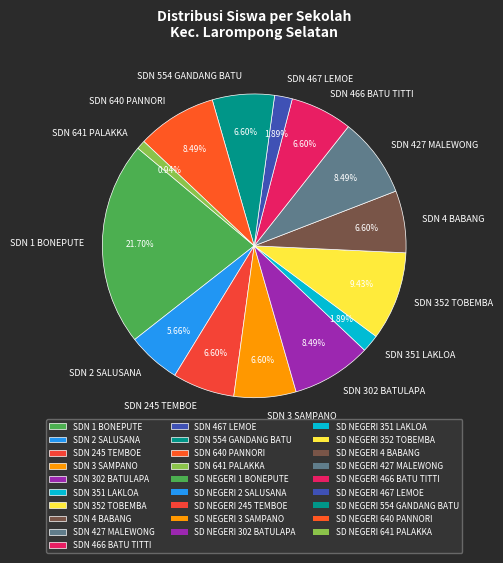

Do SDN 351 LAKLOA and SDN 245 TEMBOE together represent more than half of the pie?

No